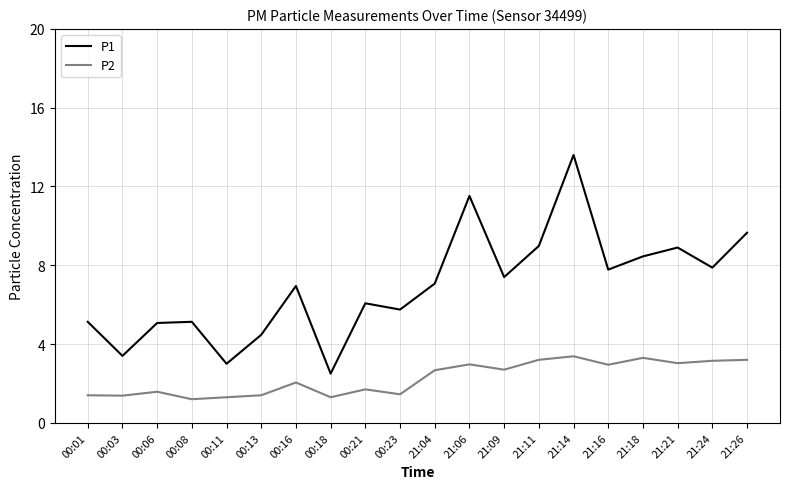

What position from the right is 21:26?

1